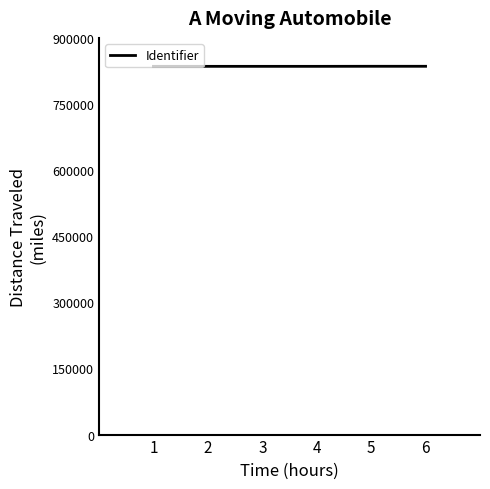

What is the sum of the values at 6 and 2?

1671004